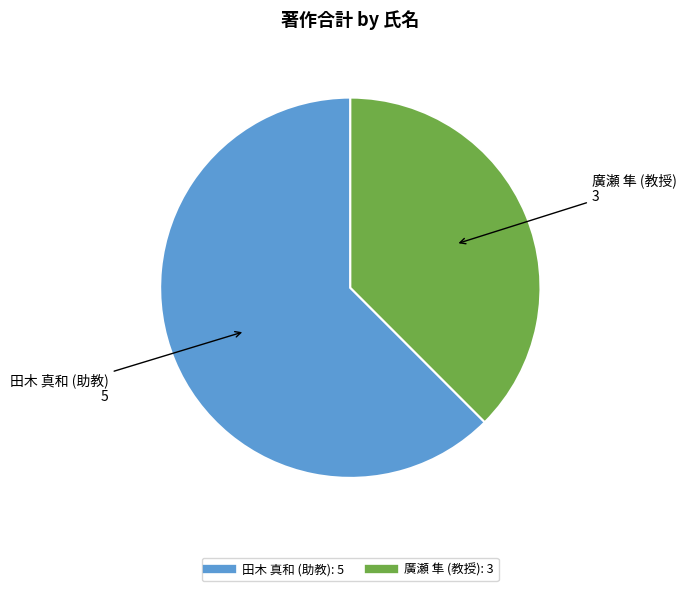

Rank the categories by value from highest to lowest.

田木 真和 (助教), 廣瀬 隼 (教授)